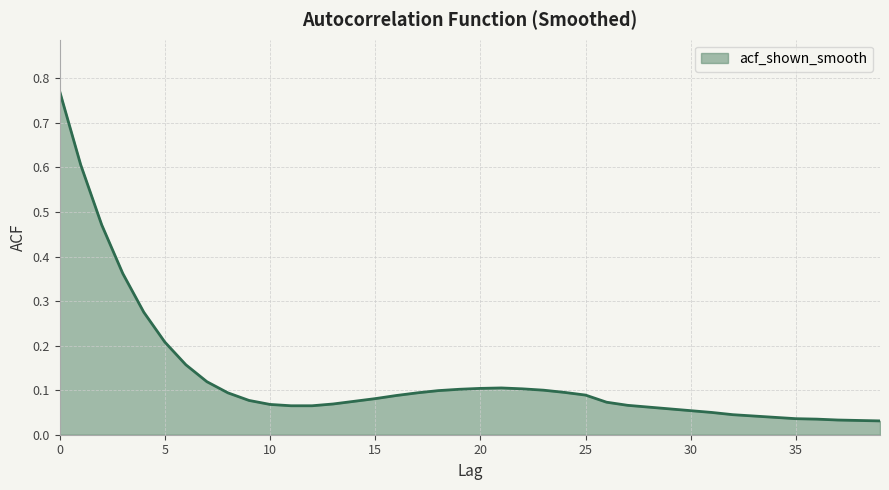

What is the difference between the maximum and minimum values?

0.7